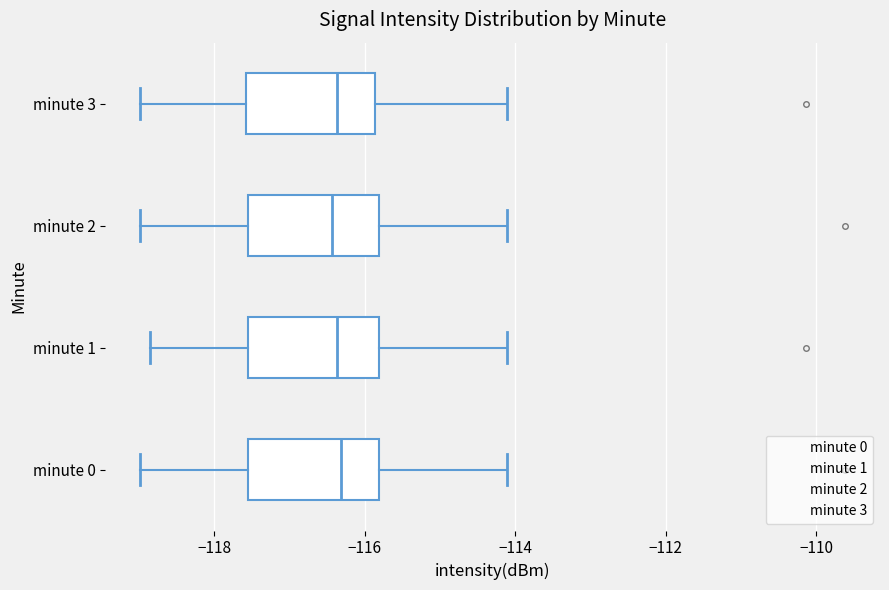

Reading bottom to top, read every box against the x-axis: the position of its median line, the range the box covers, and the ends of its whiskers. The values are not printed on the chart, so give them approximately, as read against the axis.

minute 0: median -116.4, box -117.6 to -115.8, whiskers -119.0 to -114.2
minute 1: median -116.4, box -117.6 to -115.8, whiskers -118.8 to -114.2
minute 2: median -116.4, box -117.6 to -115.8, whiskers -119.0 to -114.2
minute 3: median -116.4, box -117.6 to -115.8, whiskers -119.0 to -114.2